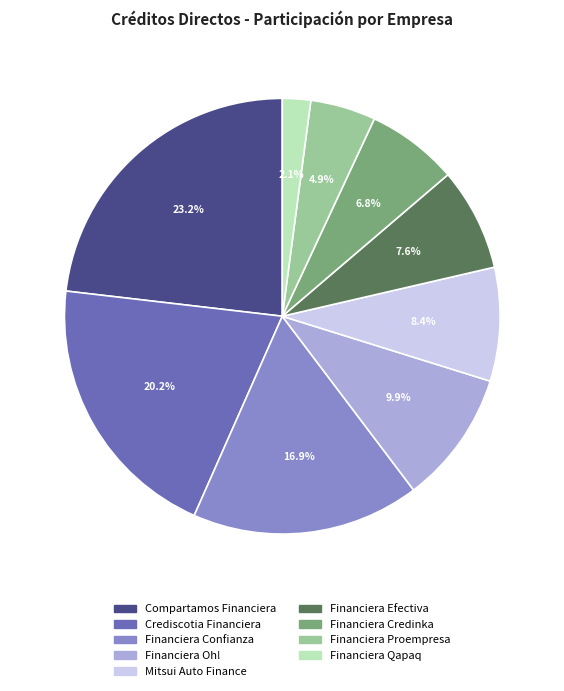

What is the smallest slice in the pie chart?

Financiera Qapaq